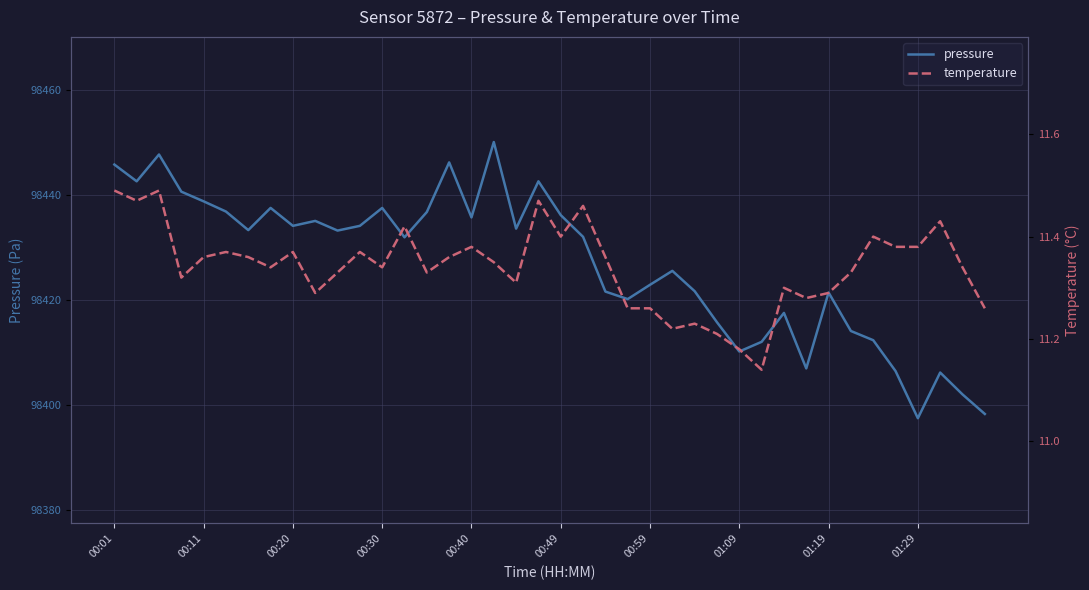

Is it true that pressure equals 98422.9 at 00:59?

True